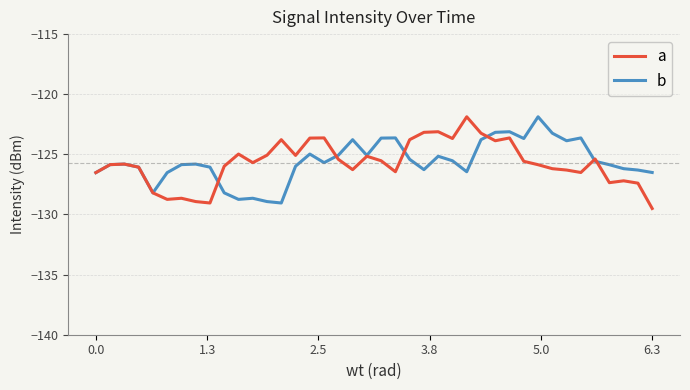

What is the average value of the b series?

-125.6